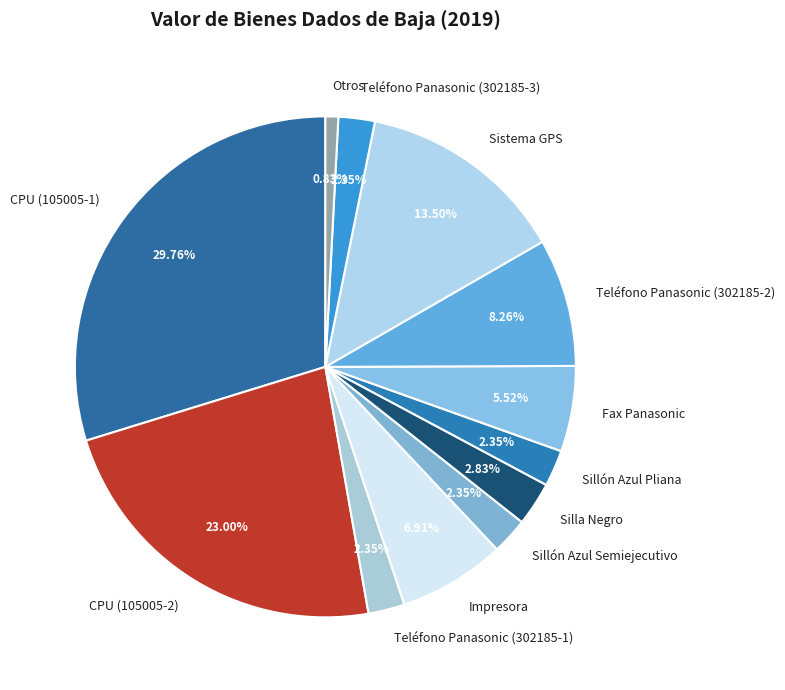

Which category has the biggest portion of the pie?

CPU (105005-1)